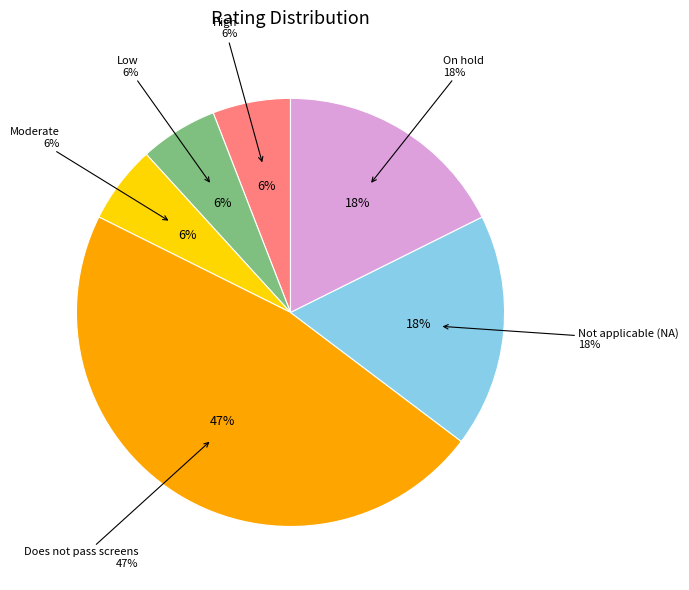

What percentage is the Low slice, to the nearest percent?

6%